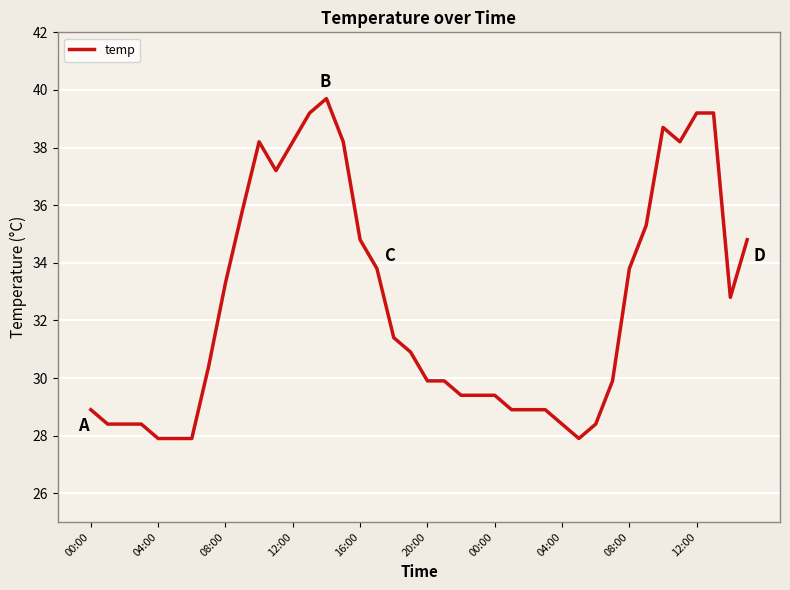

What is the difference between the maximum and minimum values?

11.8